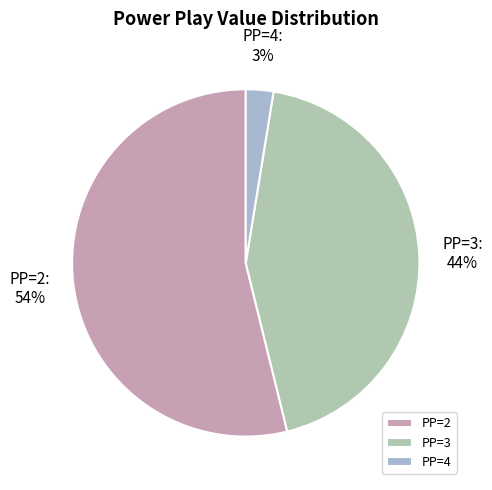

Which category has the biggest portion of the pie?

PP=2